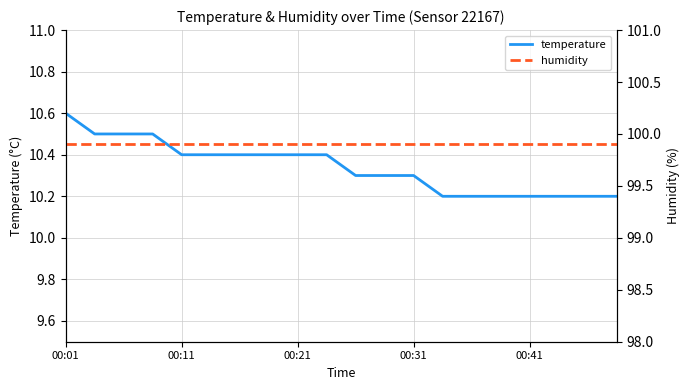

The humidity series shows 99.9 at 9. True or false?

True